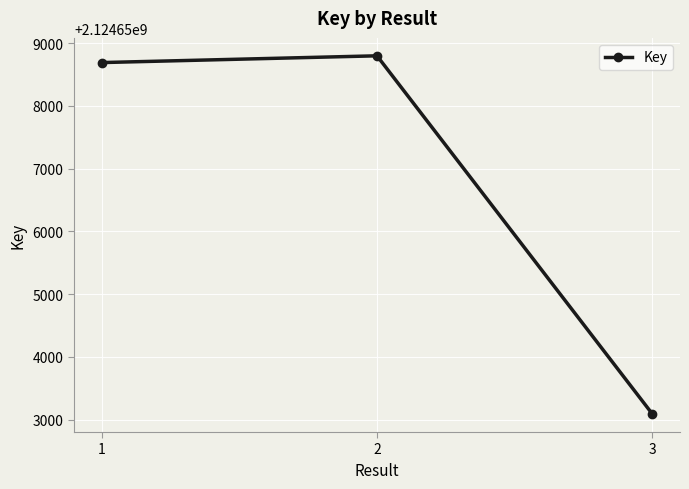

True or false: the data shows 3792518885 at 1.

False